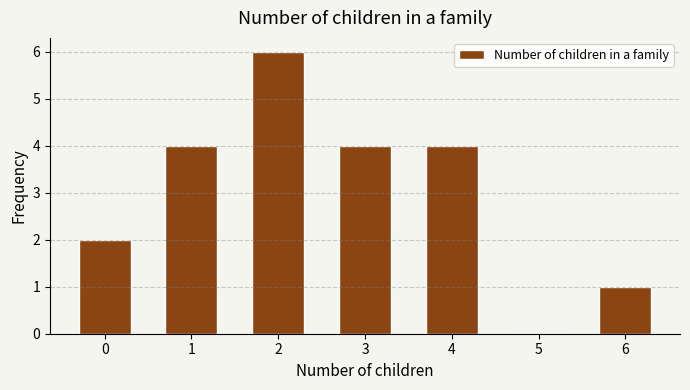

Reading right to left, list all the values displayed in this chart.

6=1	5=0	4=4	3=4	2=6	1=4	0=2